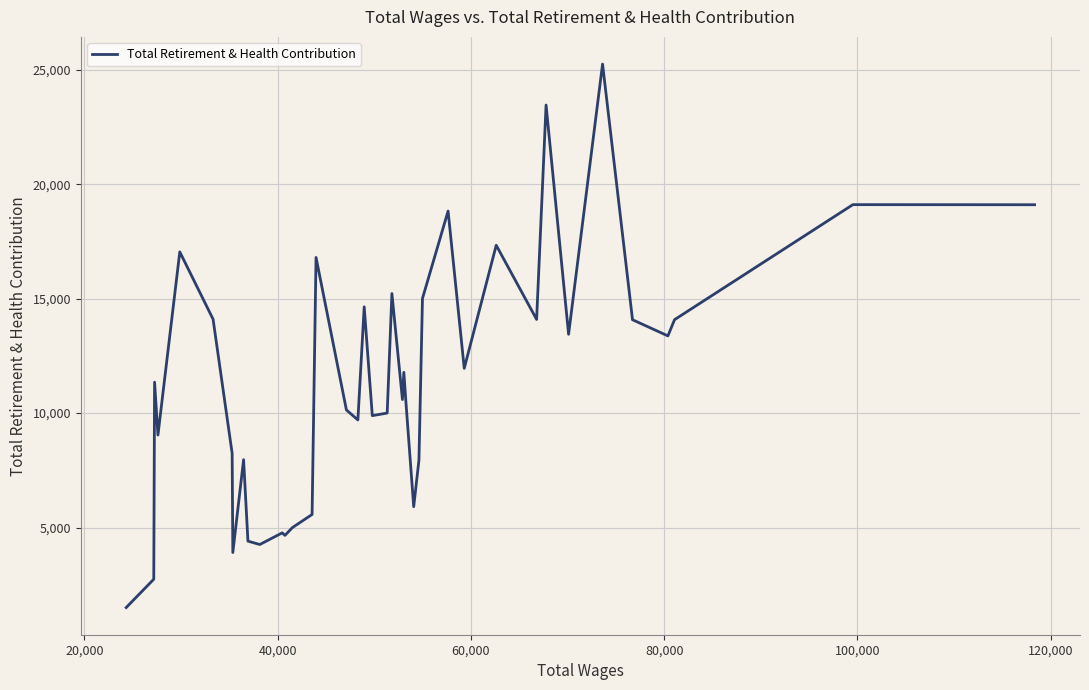

What is the maximum value shown in the chart?

25247